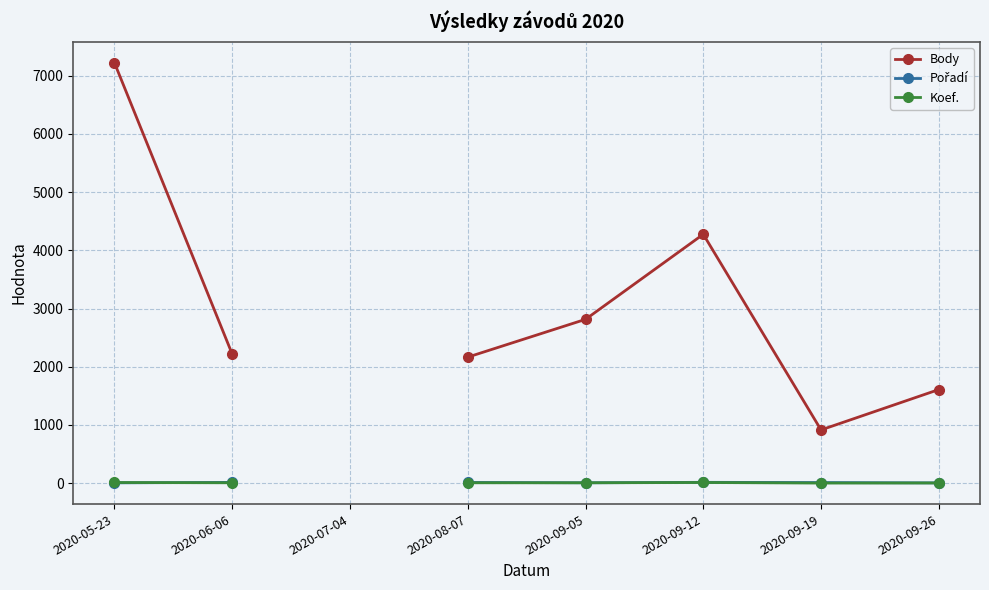

Rank the series by their maximum value, from highest to lowest.

Body, Pořadí, Koef.